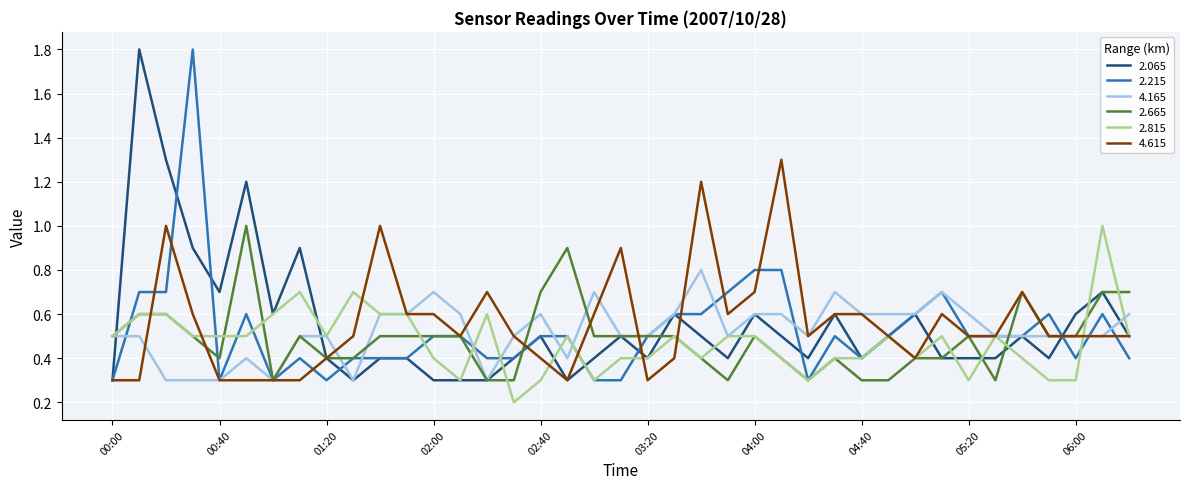

What is the maximum value shown in the chart?

1.8